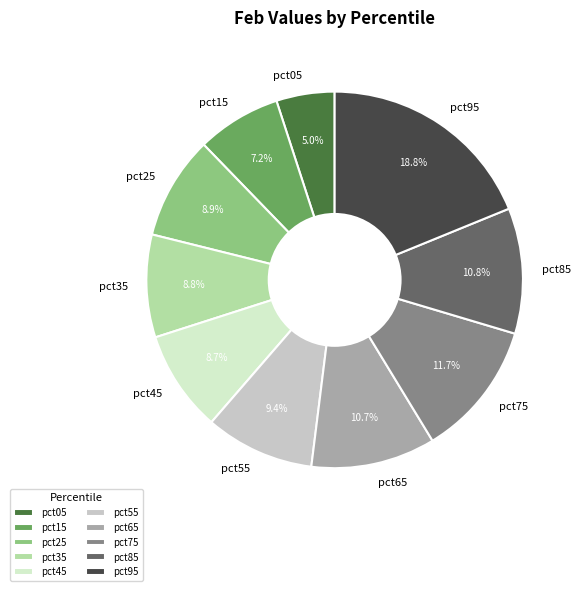

How many slices are in this pie chart?

10